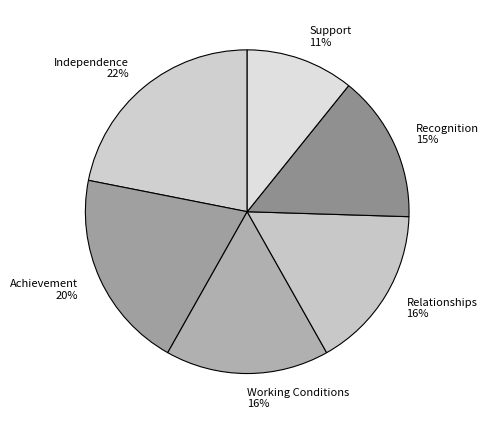

Combined, do Recognition 15% and Support 11% account for over 50%?

No